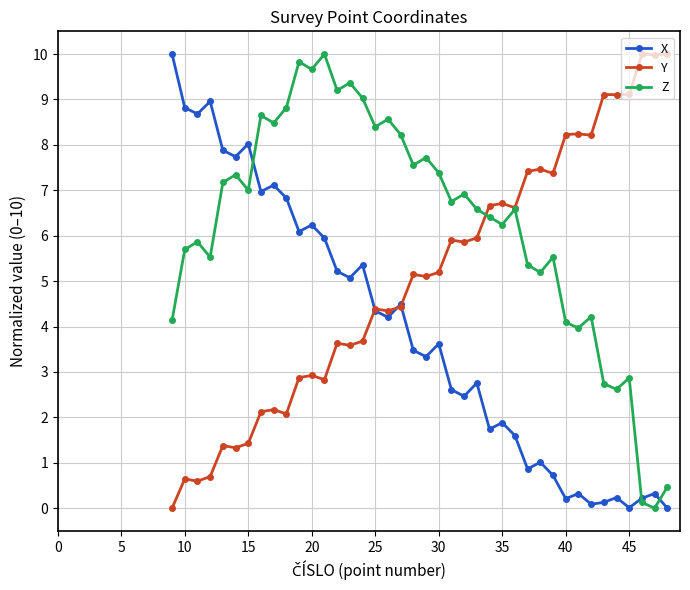

Which series has the largest total across all categories?

Z